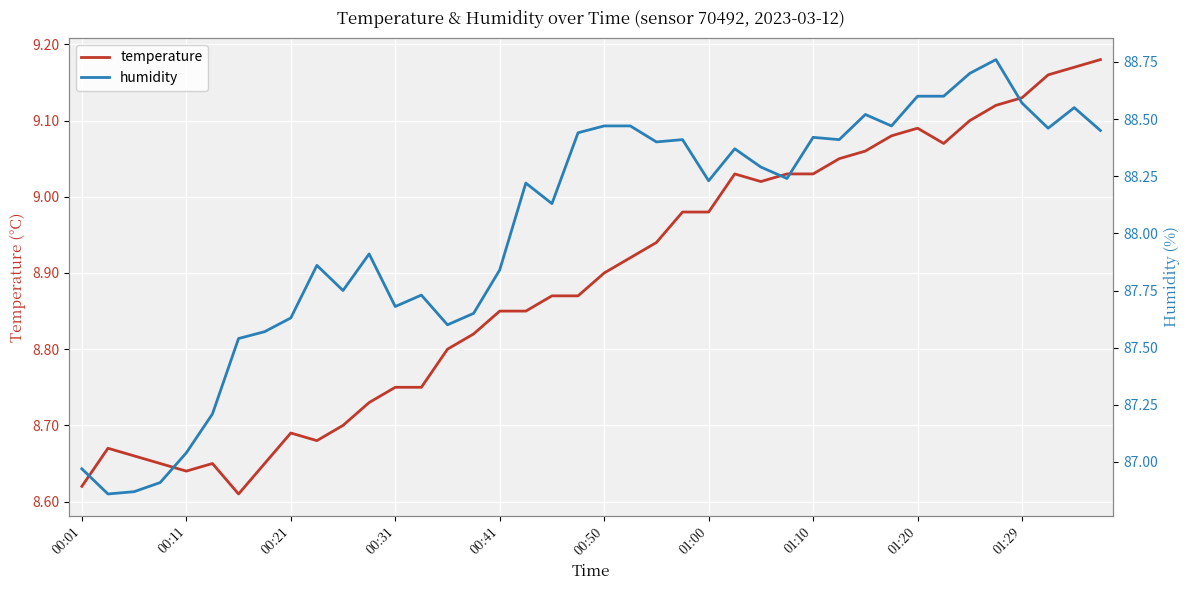

True or false: temperature has a value of 13.9 at 00:01.

False